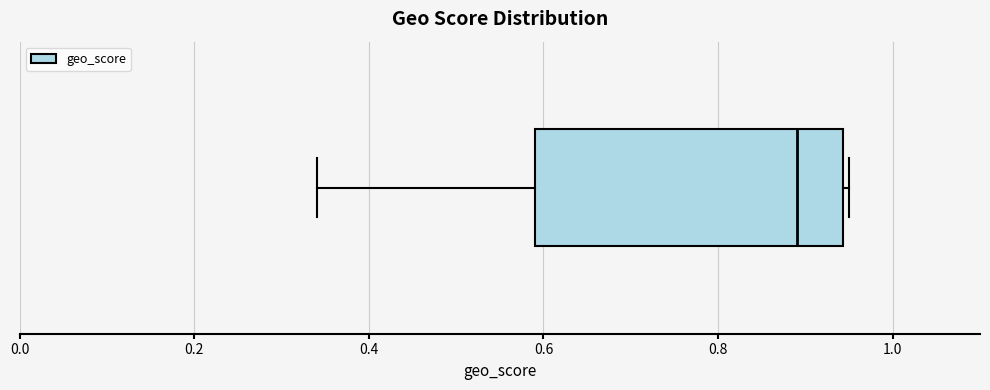

Read this box plot against the x-axis: the position of the median line, the range covered by the box, and the ends of both whiskers. The values are not printed on the chart, so give them approximately, as read against the axis.

median 0.90, box 0.60 to 0.94, whiskers 0.34 to 0.96